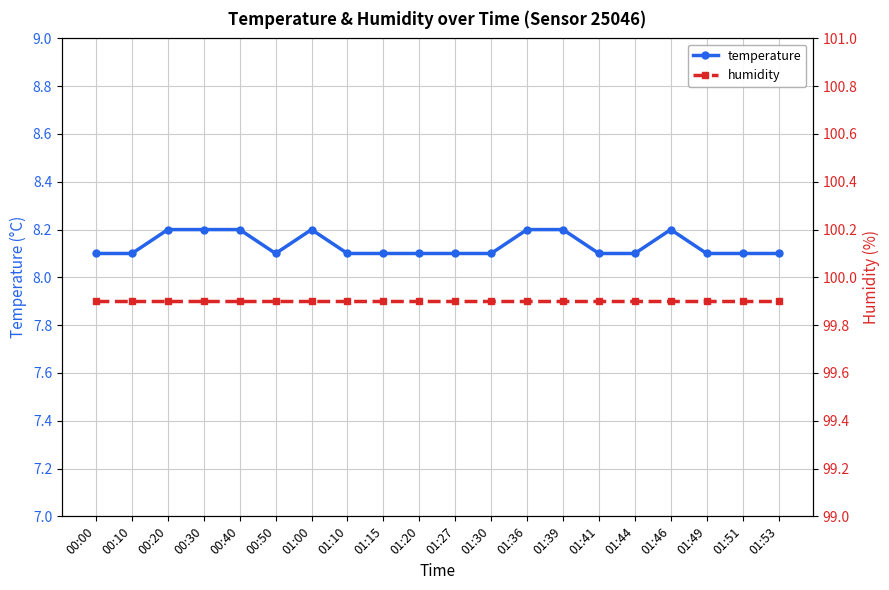

What is the smallest value displayed?

8.1